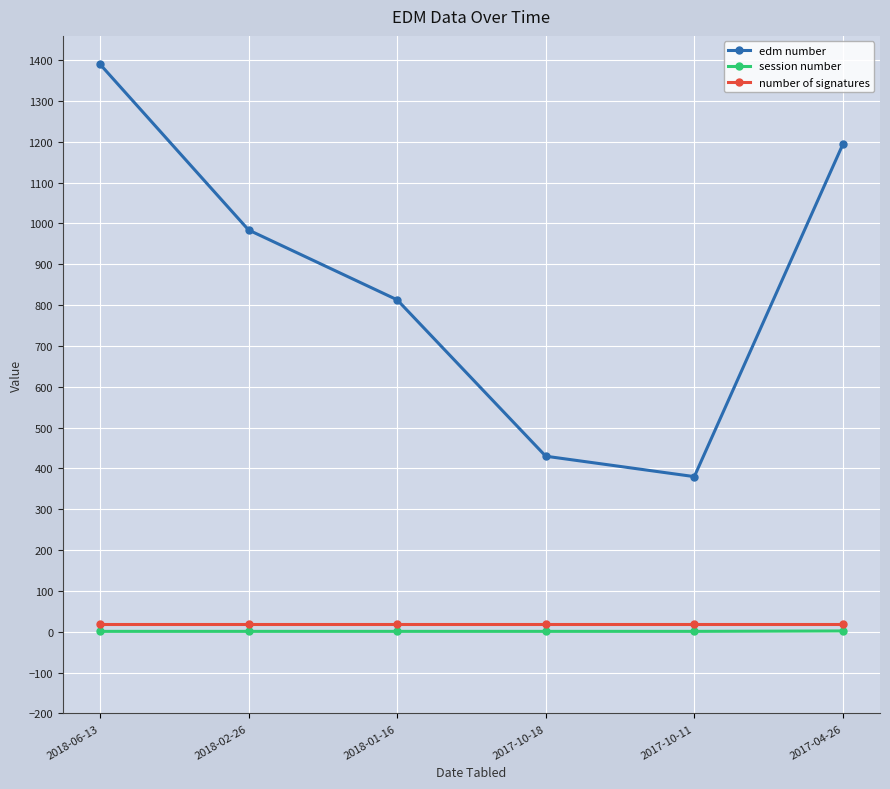

What is the spread (max minus min) of values at 2017-04-26?

1192